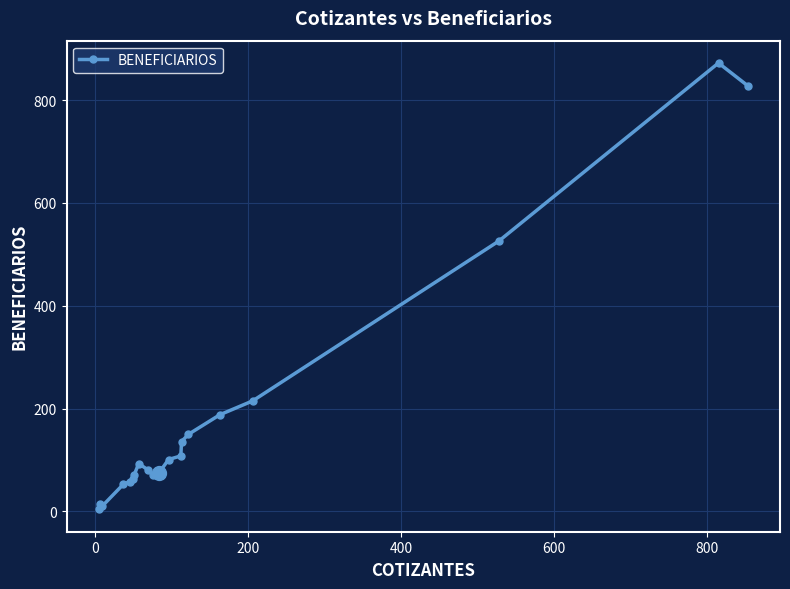

What is the greatest value displayed?

872